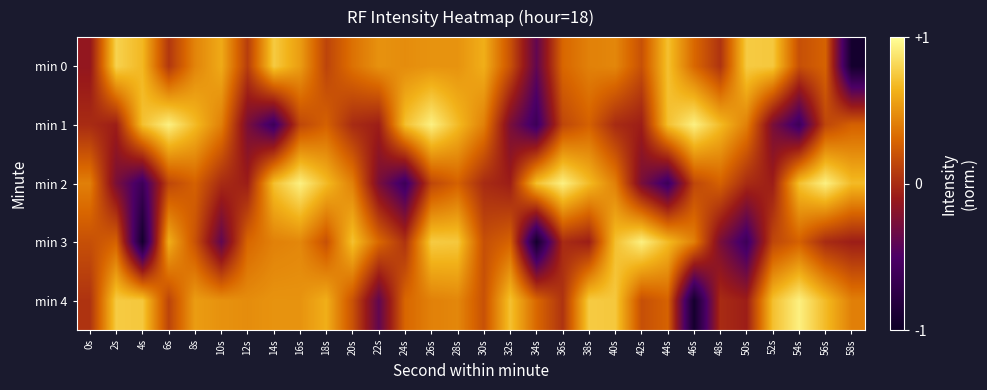

How many distinct data groups are displayed?

5